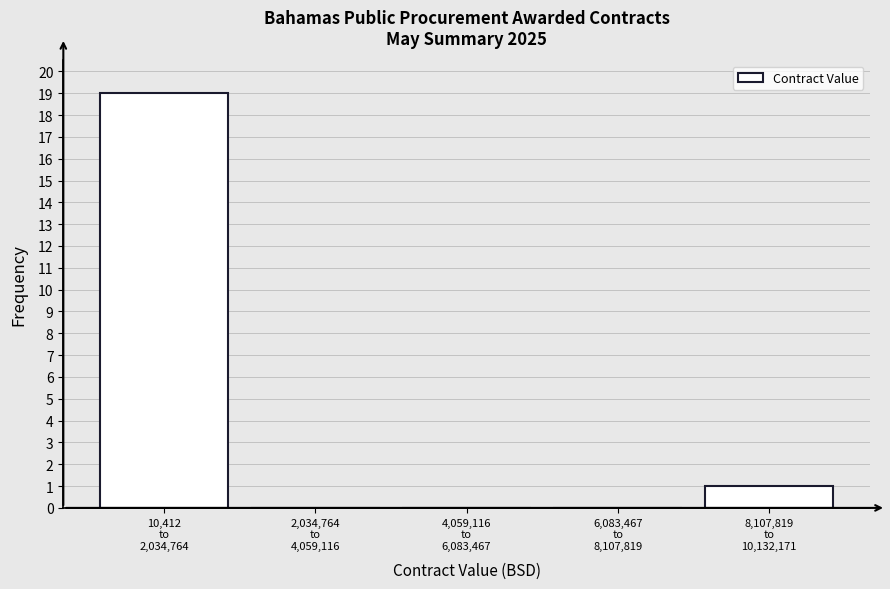

What is the sum of all values?

20